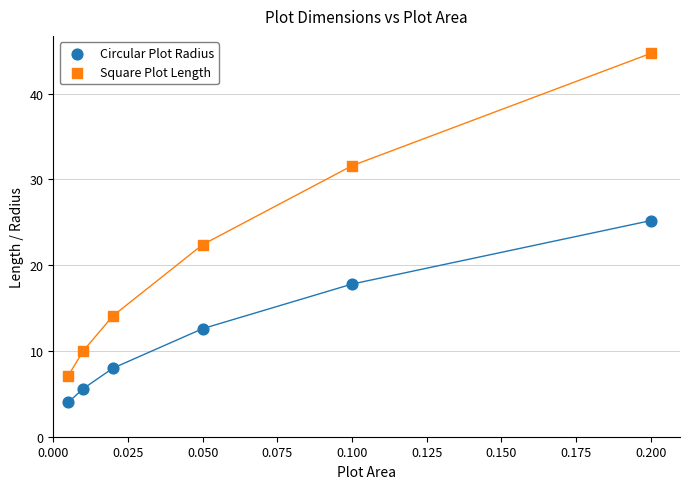

Across all data points, what is the average Y value?

16.9